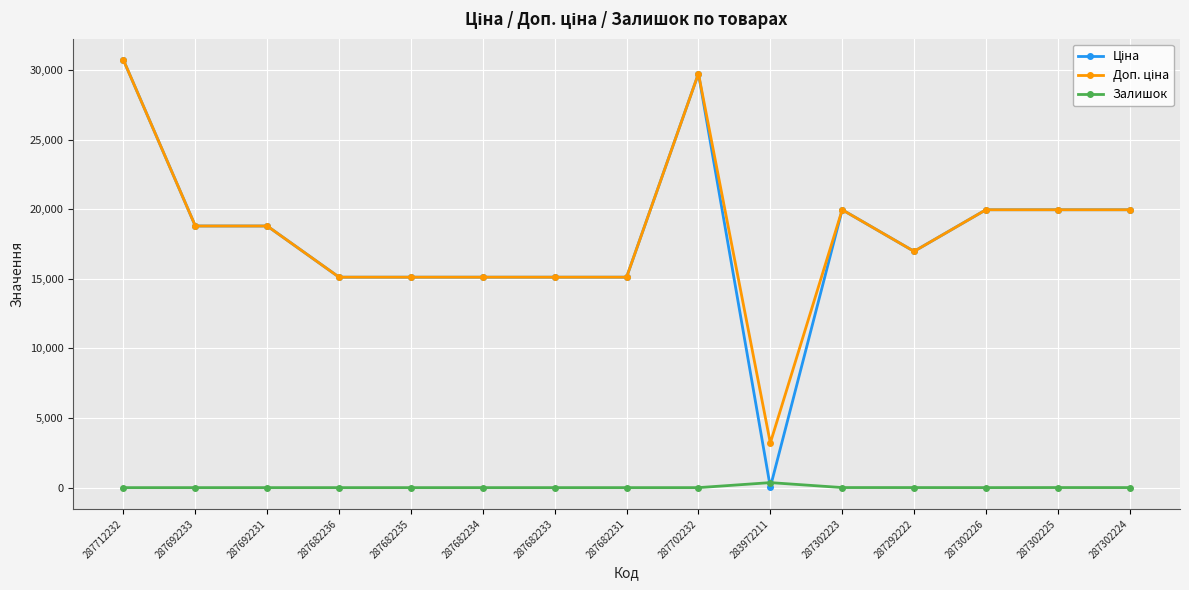

True or false: Залишок has more than 0 interior local peaks.

True